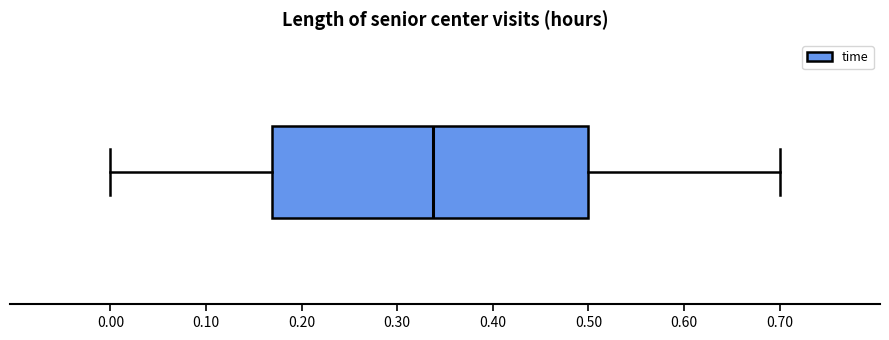

Read this box plot against the x-axis: the position of the median line, the range covered by the box, and the ends of both whiskers. The values are not printed on the chart, so give them approximately, as read against the axis.

median 0.34, box 0.17 to 0.50, whiskers 0.00 to 0.70